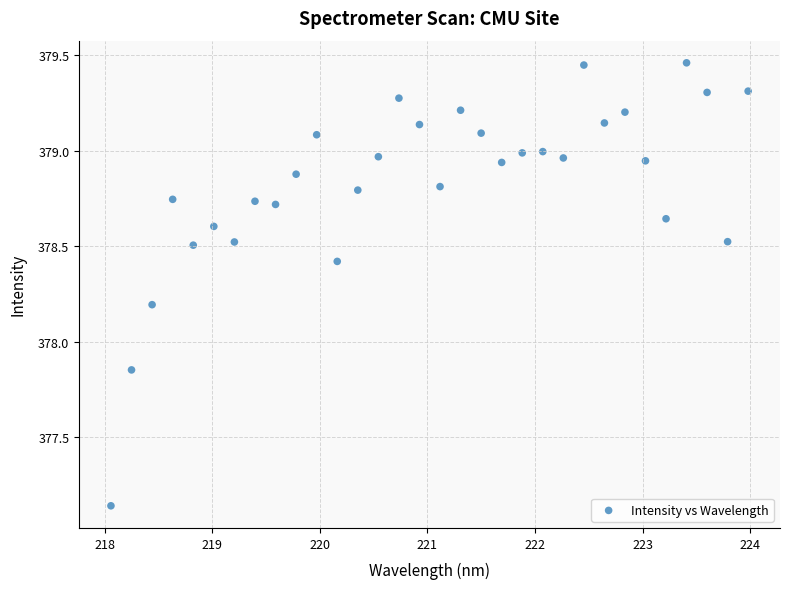

What is the range of X values (max minus min)?

5.9